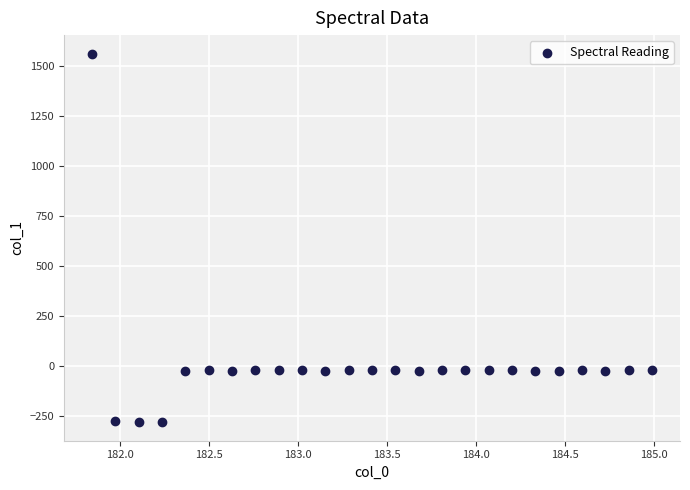

What is the range of X values (max minus min)?

3.1